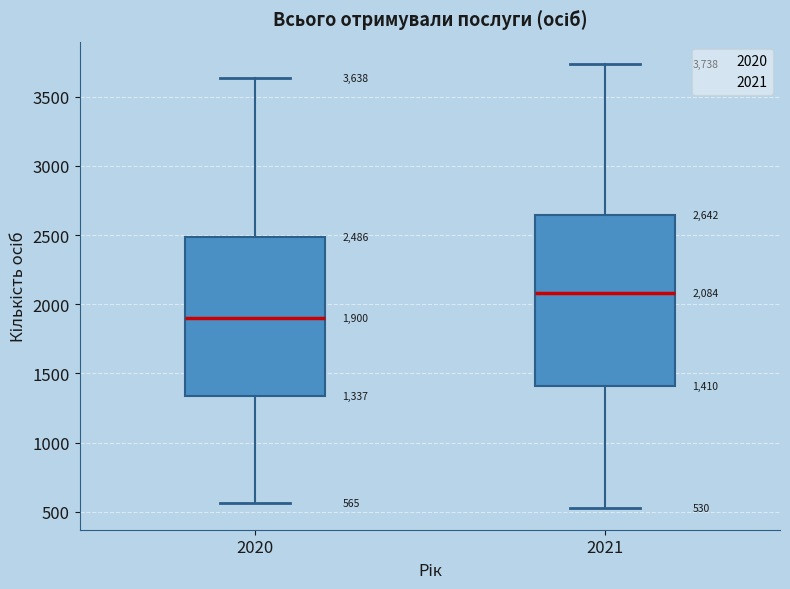

Comparing the boxes themselves (not the whiskers), which one is the tallest?

2021